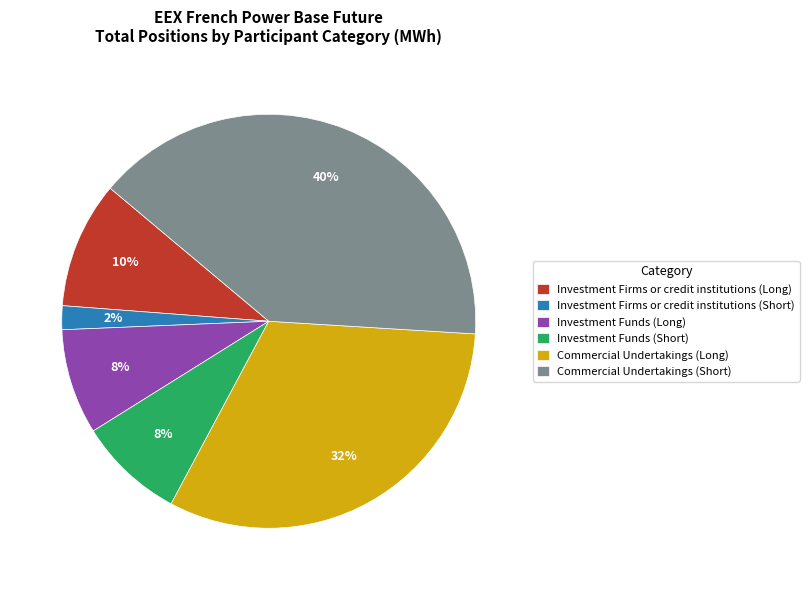

Which category has the smallest portion of the pie?

Investment Firms or credit institutions (Short)